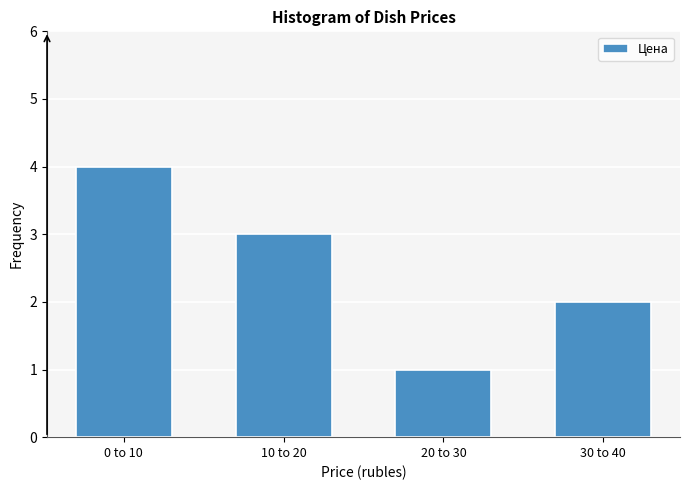

Reading left to right, list all the values displayed in this chart.

4	3	1	2